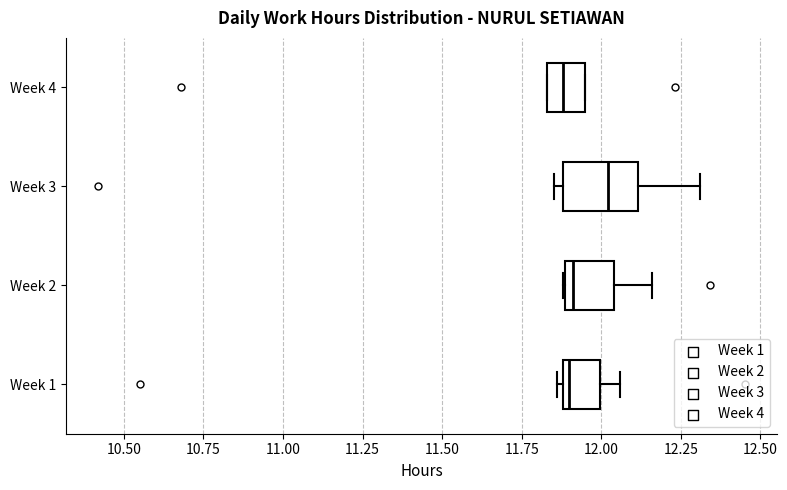

Where is the right edge of the box for Week 4 on the x-axis? The values are not printed on the chart, so give them approximately, as read against the axis.

11.95